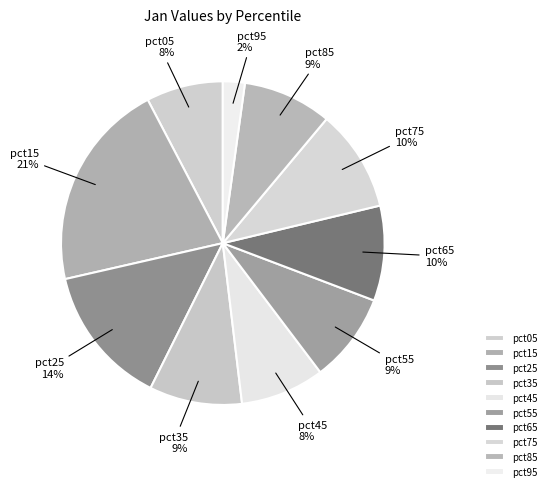

Is the sum of pct85 and pct95 greater than half?

No